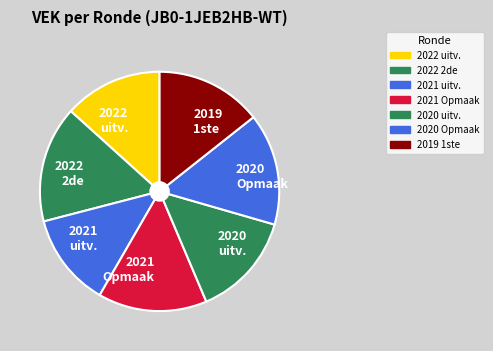

Is it true that 2022 2de is 27% of the pie?

False